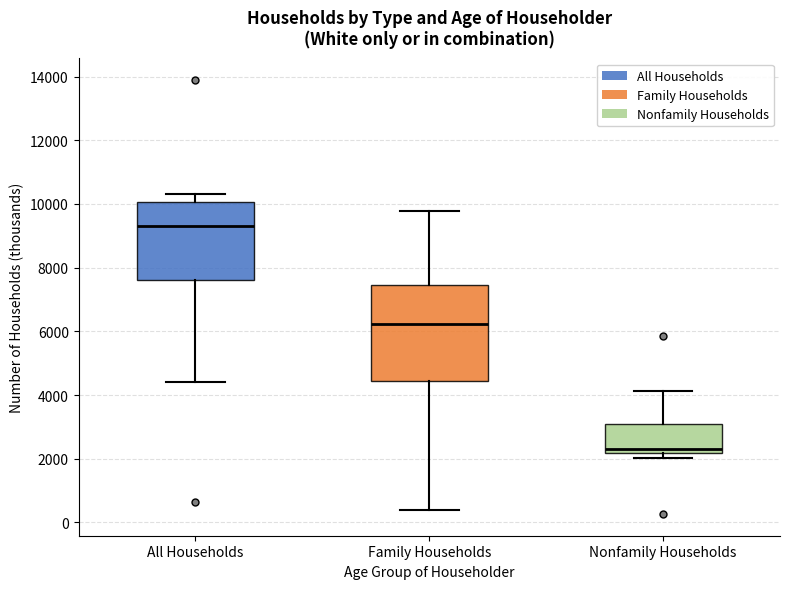

Which box has the highest median line?

All Households